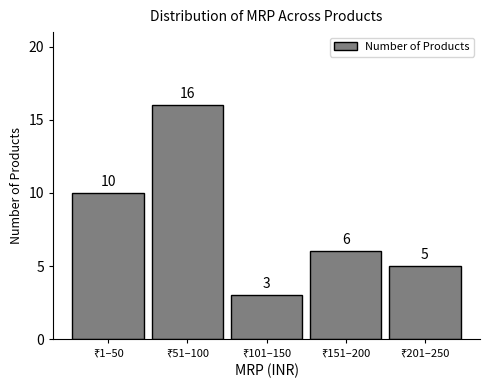

Reading left to right, list all the values displayed in this chart.

10	16	3	6	5